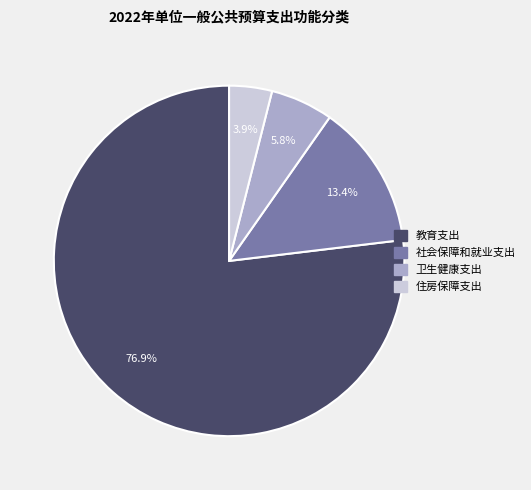

How much of the chart is everything except 教育支出?

23.1%